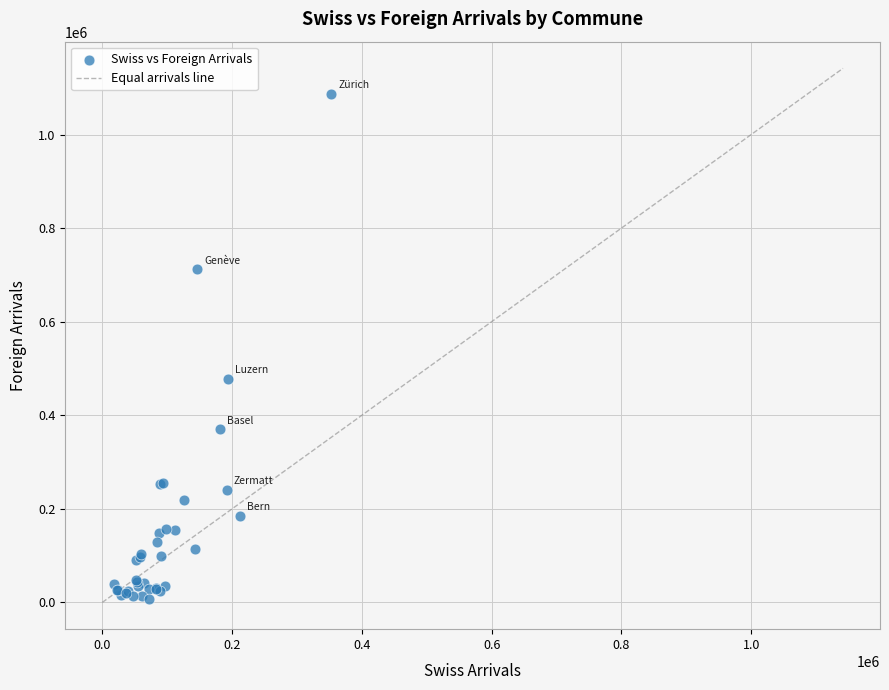

What Y value in the scatter plot is closest to 547718?

478195